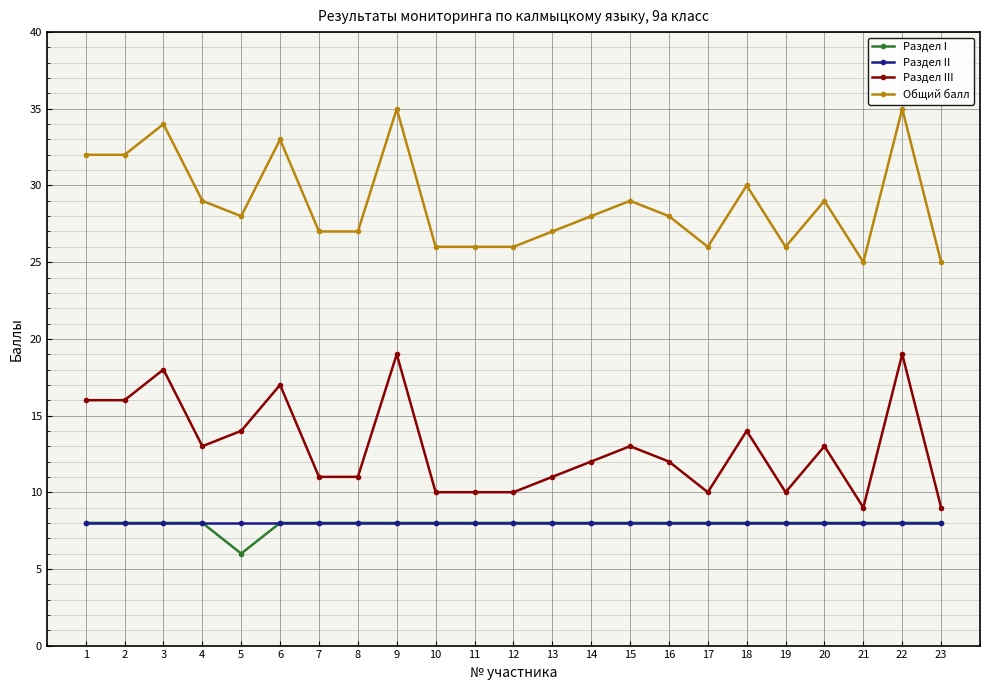

True or false: Раздел I has a value of 3 at 22.

False